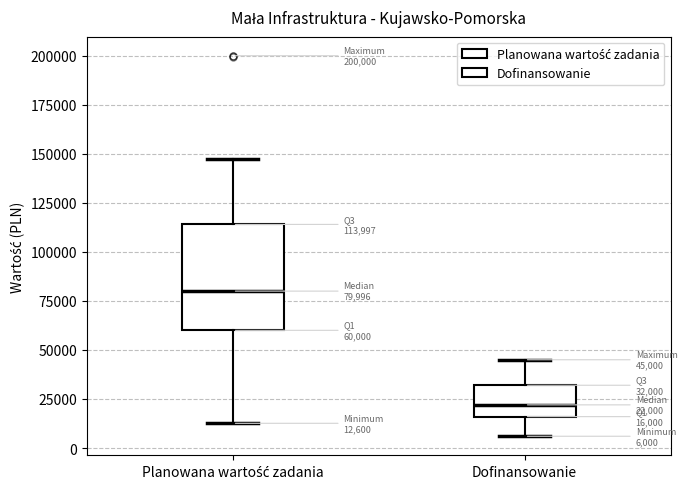

Which box has the lowest median line?

Dofinansowanie